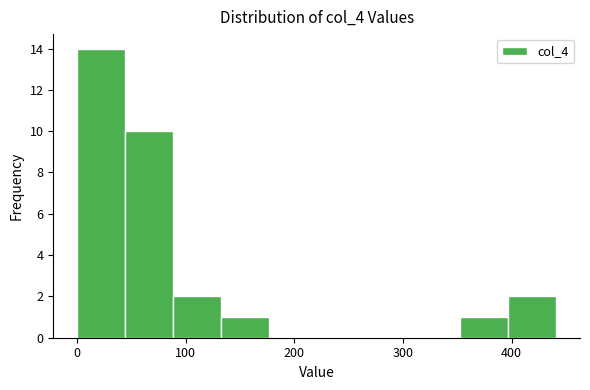

Reading left to right, list every bar in this chart as the range it spans on the x-axis followed by its height. Neither the bar edges nor the heights are printed on the chart, so give them approximately, as read against the axes.

0 to 40: 14
40 to 90: 10
90 to 130: 2
130 to 180: 1
180 to 220: 0
220 to 260: 0
260 to 310: 0
310 to 350: 0
350 to 400: 1
400 to 440: 2